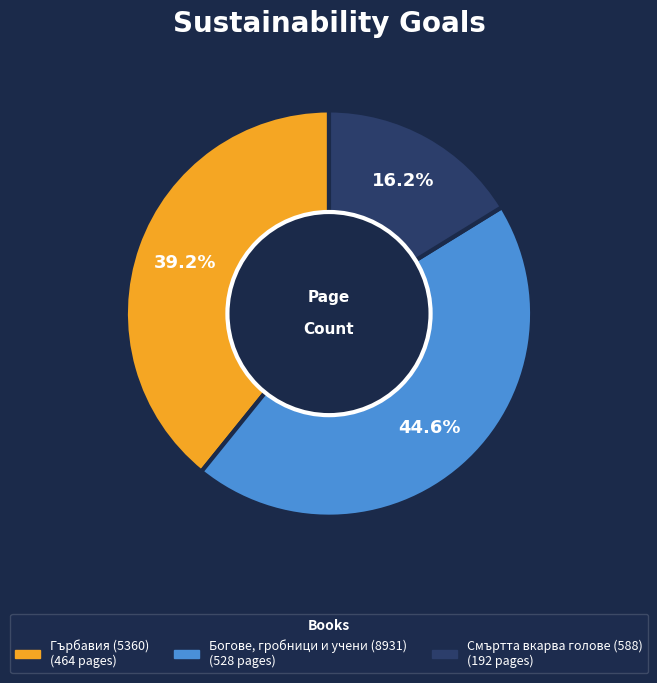

Rank the categories by value from lowest to highest.

Смъртта вкарва голове (588), Гърбавия (5360), Богове, гробници и учени (8931)